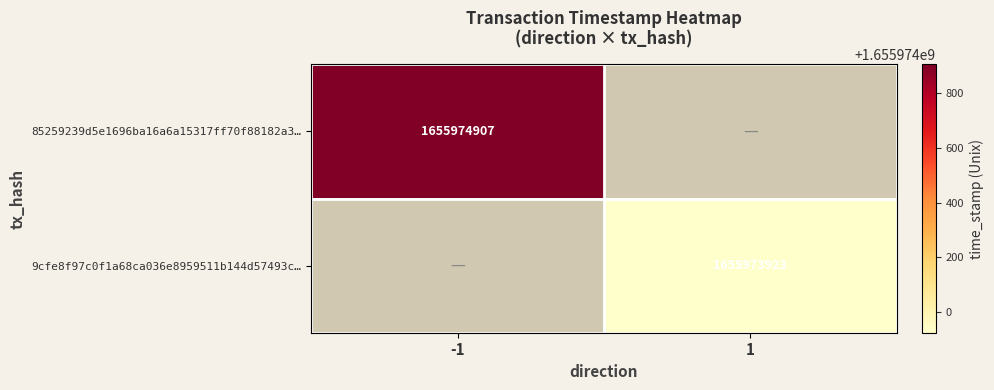

How many series are shown in this chart?

2